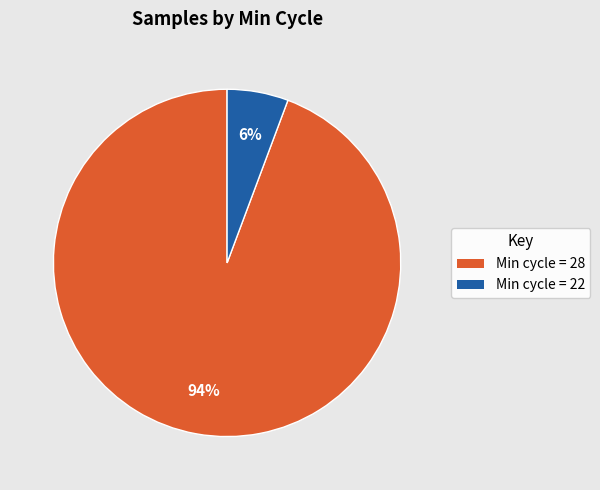

To the nearest percent, what is the average slice percentage?

50%